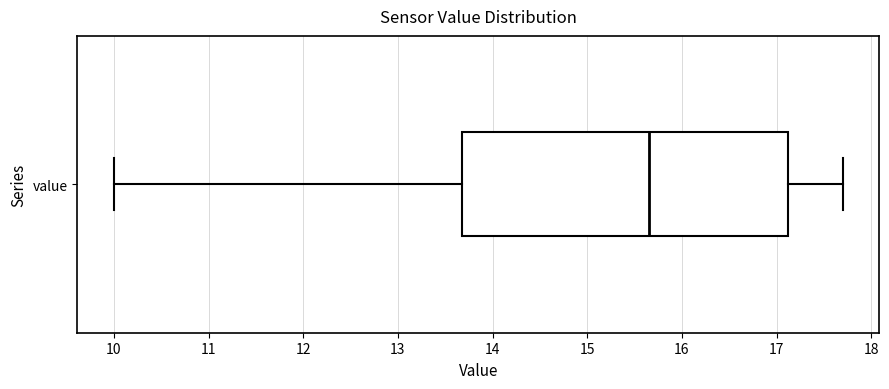

Transcribe this box plot: give where the median line is, the range the box spans, and where the two whiskers end, as read against the x-axis. The values are not printed on the chart, so give them approximately, as read against the axis.

median 15.7, box 13.7 to 17.1, whiskers 10.0 to 17.7